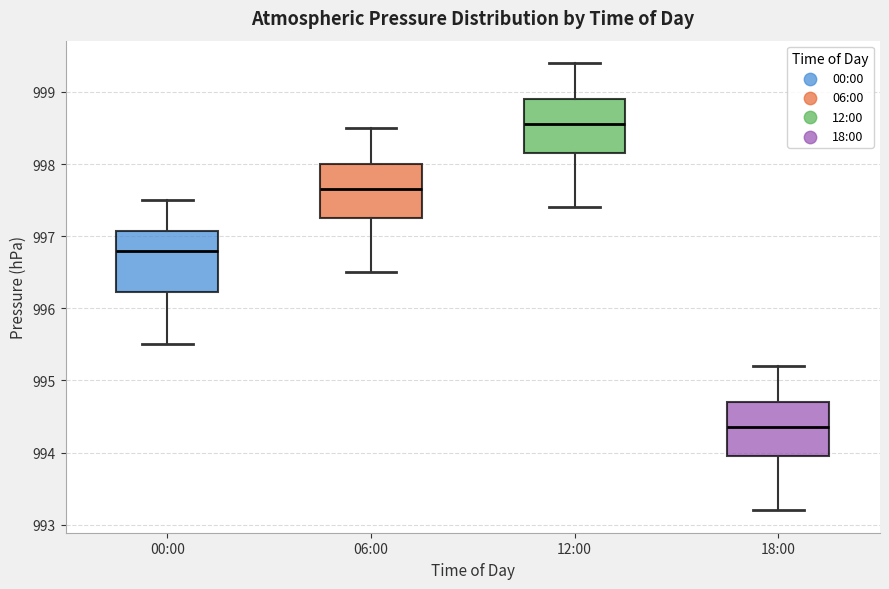

Which box is the tallest, from its lower edge to its upper edge?

00:00